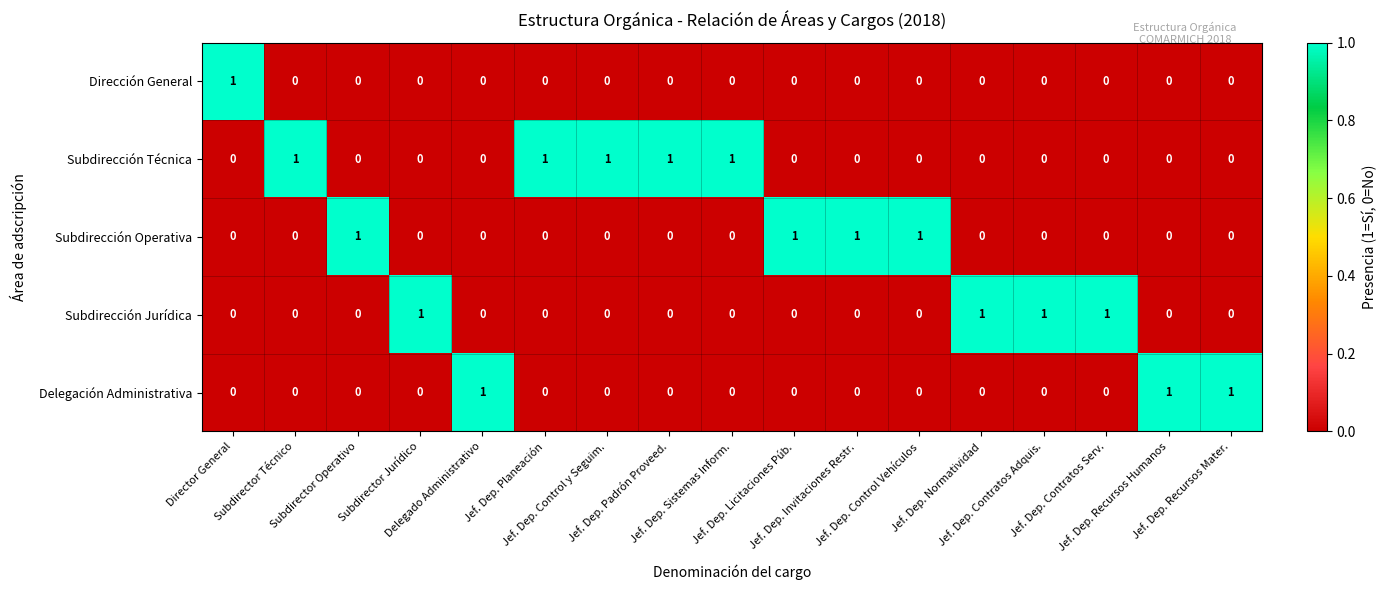

At how many categories does at least one series exceed 0?

17